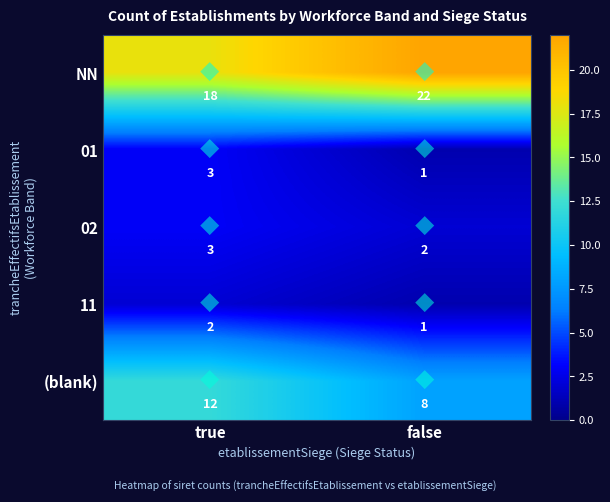

True or false: NN has a value of 9 at false.

False